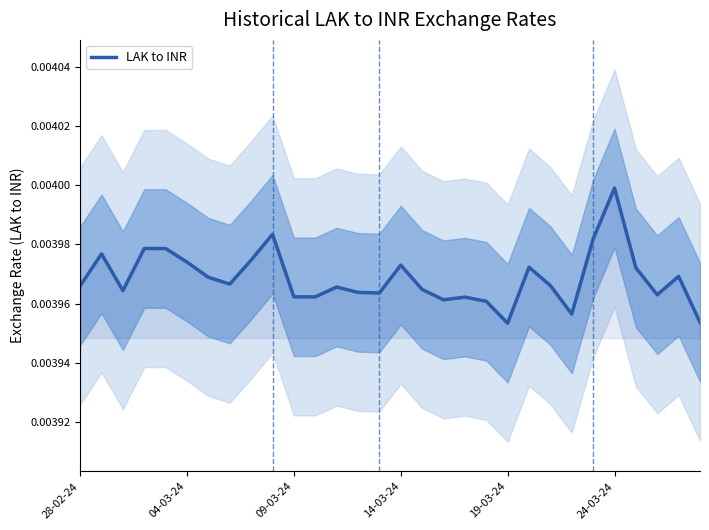

Which has a higher value, 04-03-24 or 22?

04-03-24